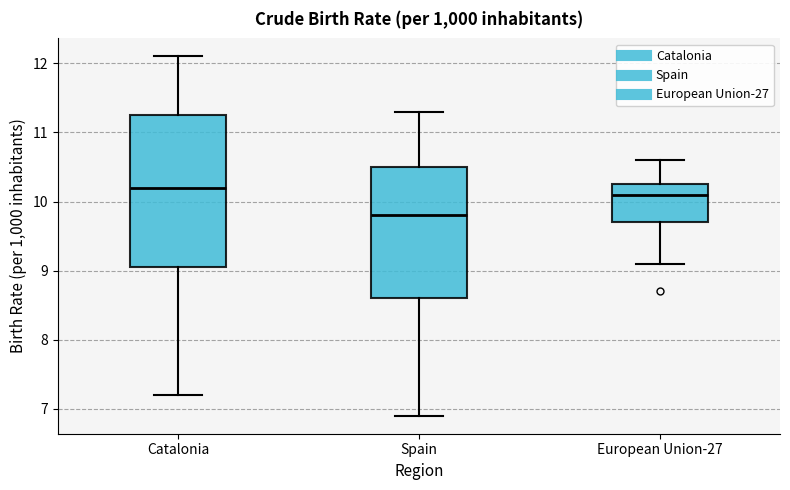

Reading left to right, transcribe this box plot: for each box, give where its median line is, the range the box spans, and where its two whiskers end, as read against the y-axis. The values are not printed on the chart, so give them approximately, as read against the axis.

Catalonia: median 10.2, box 9.1 to 11.3, whiskers 7.2 to 12.1
Spain: median 9.8, box 8.6 to 10.5, whiskers 6.9 to 11.3
European Union-27: median 10.1, box 9.7 to 10.3, whiskers 9.1 to 10.6